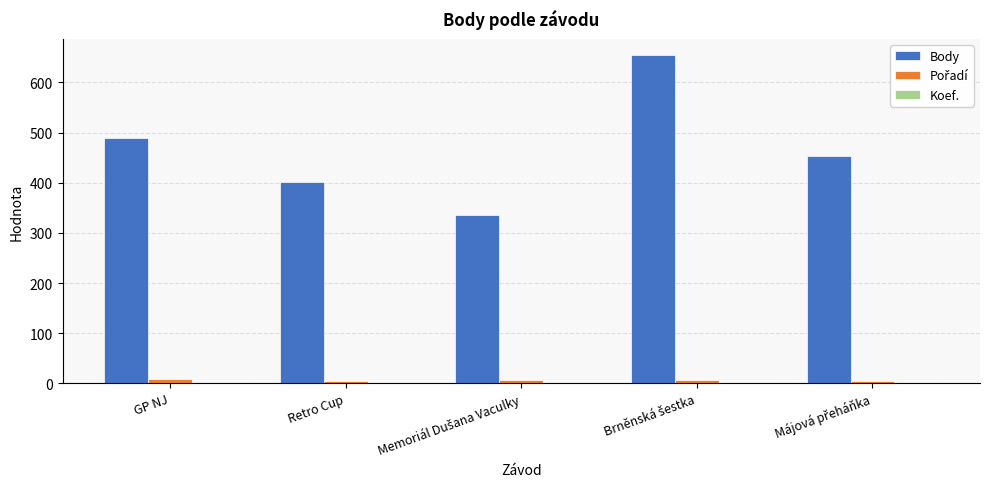

Which series changed the most between GP NJ and Retro Cup?

Body